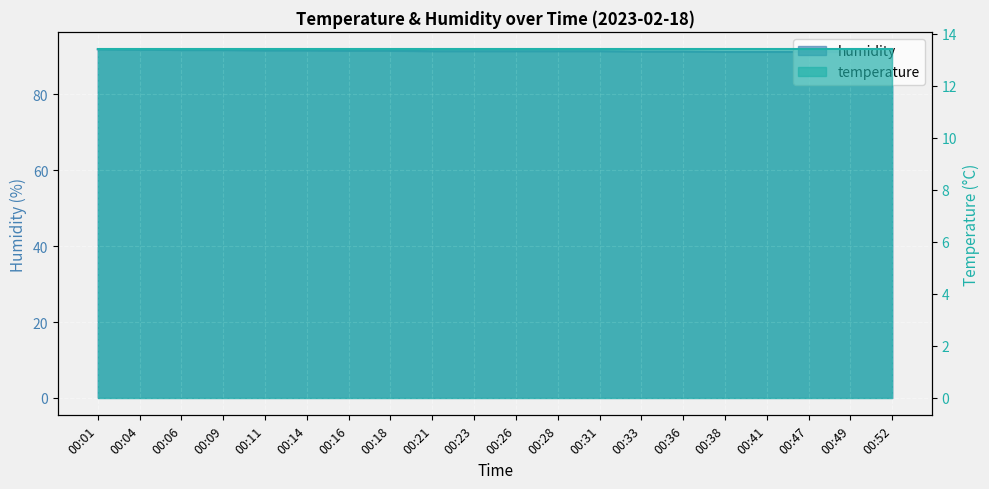

What is the value of the 4th point from the left?

91.7